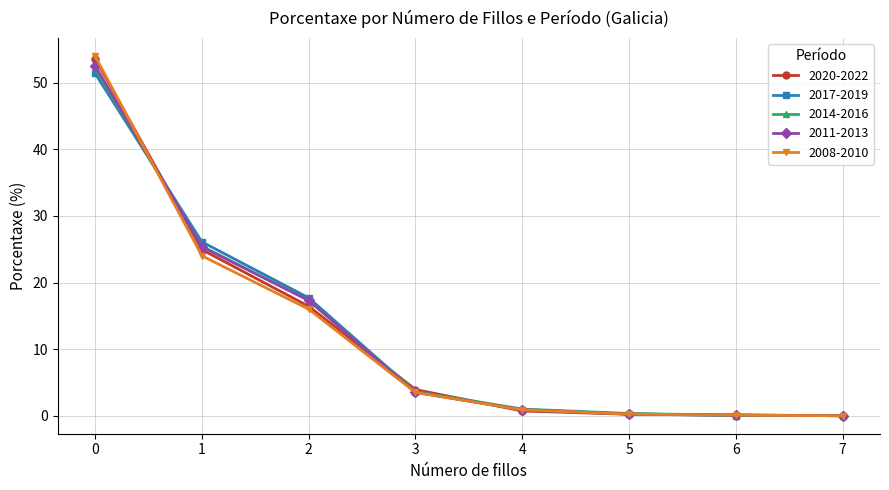

Count the number of data series in this chart.

5